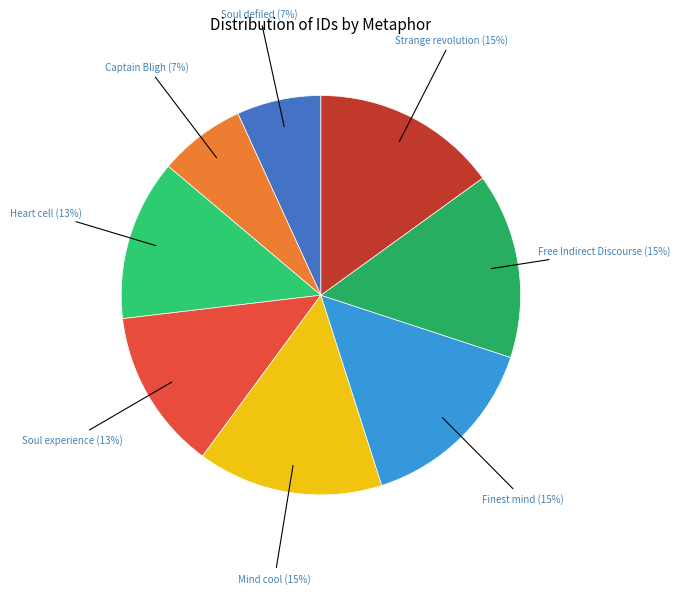

The Strange revolution slice represents 15% of the pie. True or false?

True